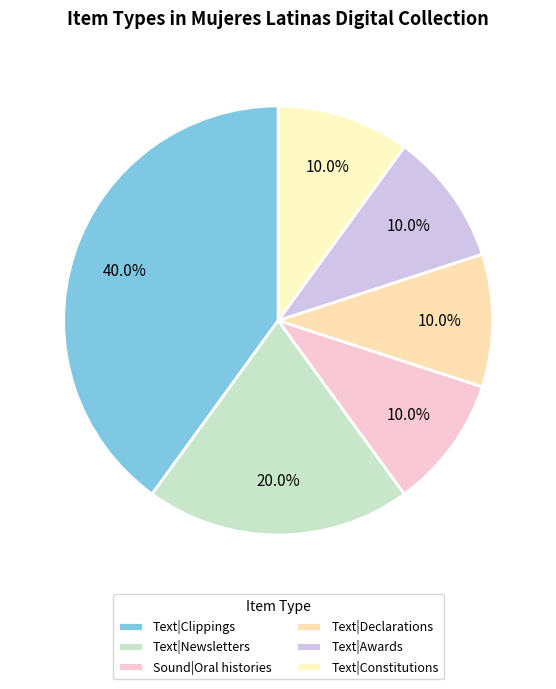

What percentage do Text|Newsletters and Text|Awards together represent?

30.0%